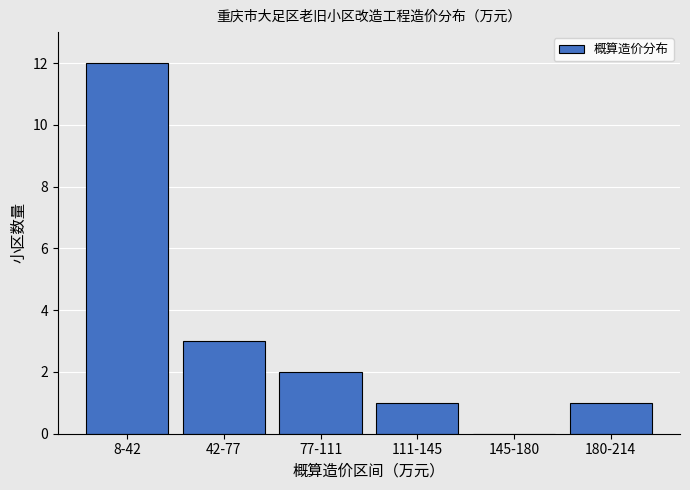

Reading left to right, list all the values displayed in this chart.

8-42=12	42-77=3	77-111=2	111-145=1	145-180=0	180-214=1